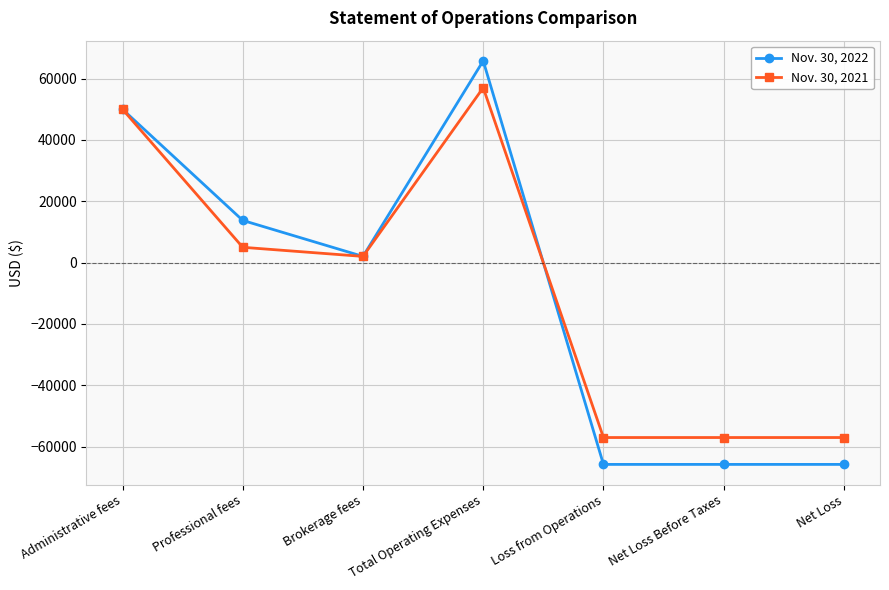

How many values in Nov. 30, 2022 are below zero?

3